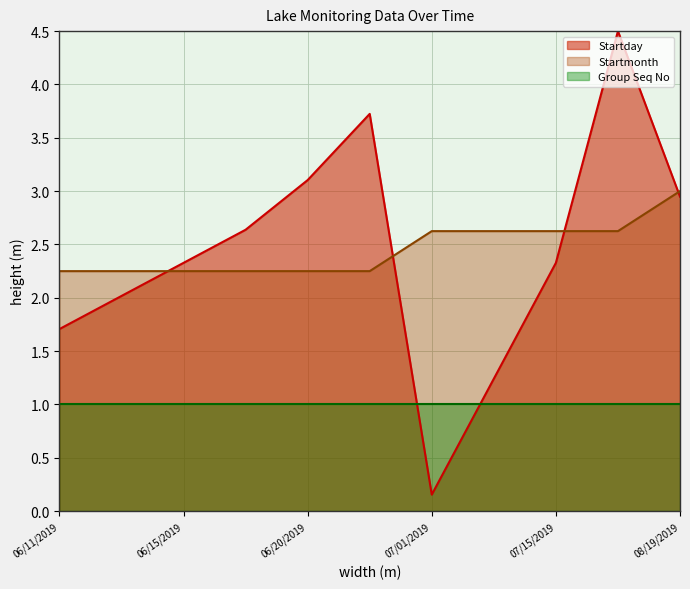

How many values in the Startday series exceed 2?

8